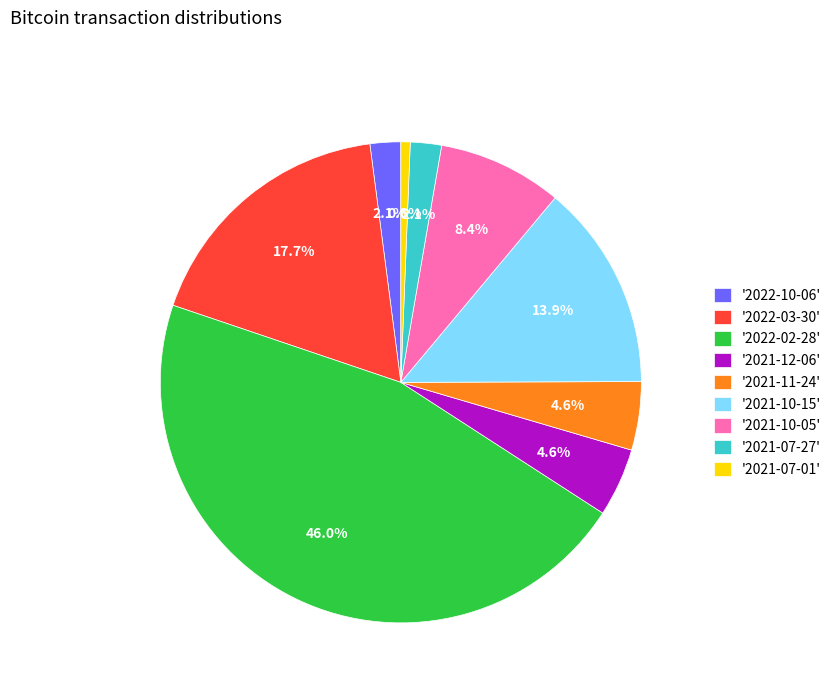

How many slices are in this pie chart?

9